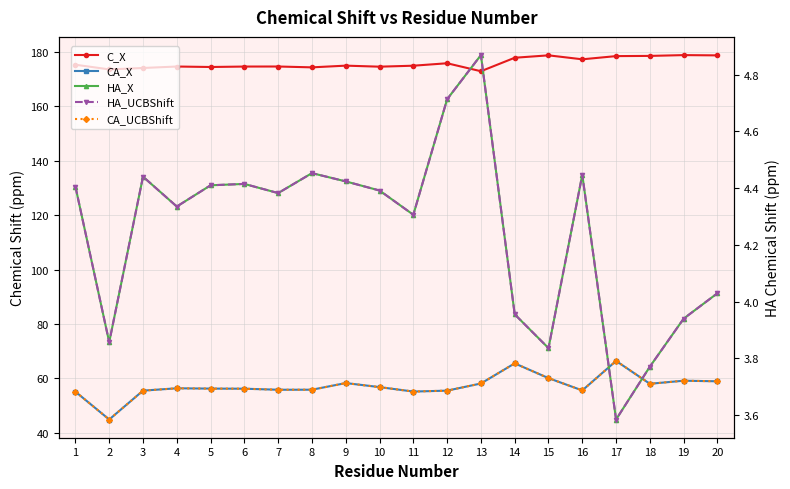

True or false: HA_X and HA_UCBShift intersect in this chart.

False